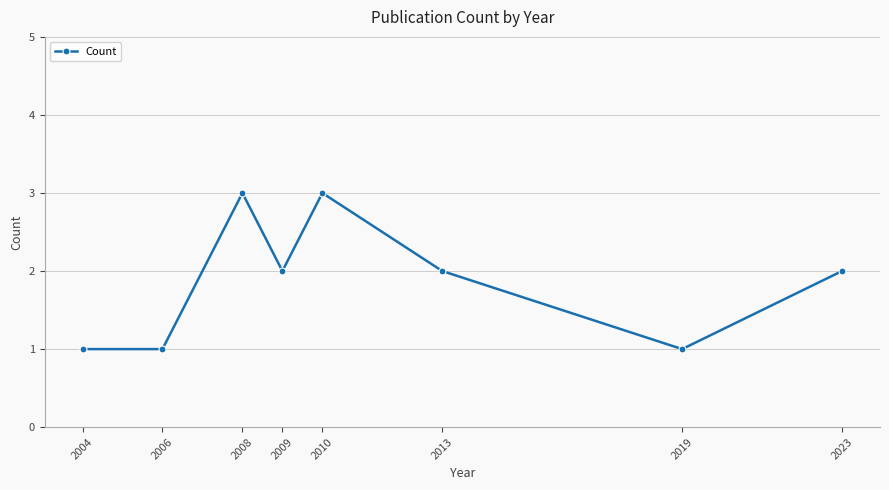

How many series are shown in this chart?

1